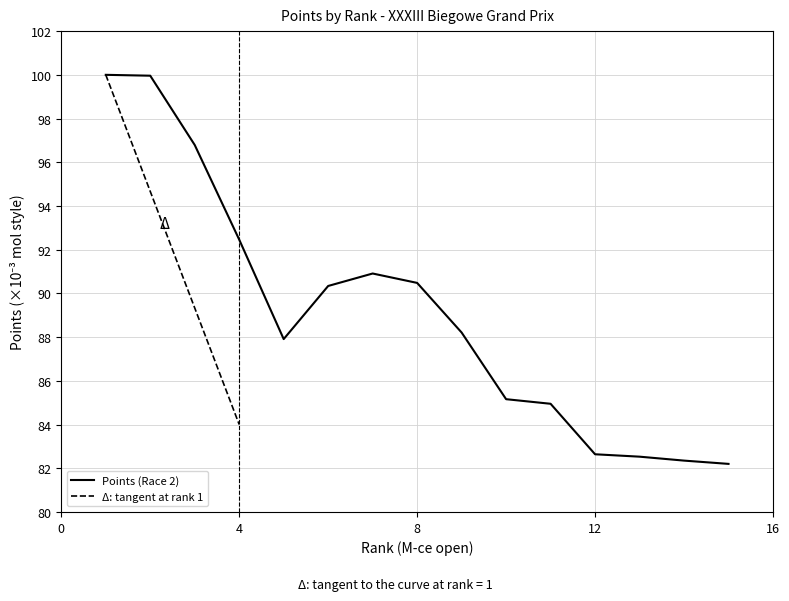

At which label is the value closest to 91?

7